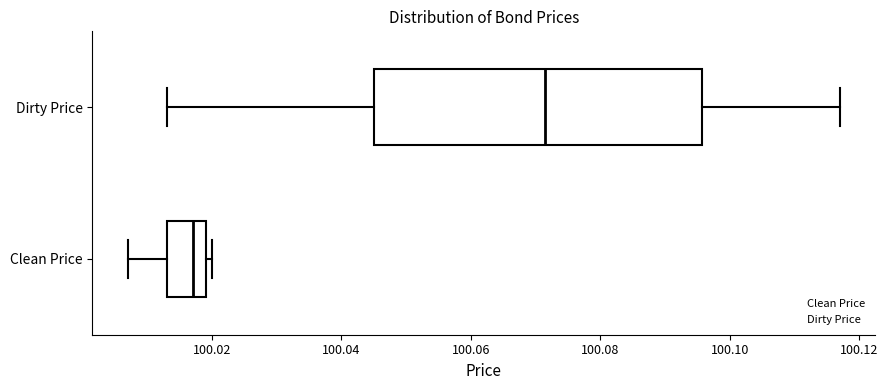

Where is the right edge of the box for Dirty Price on the x-axis? The values are not printed on the chart, so give them approximately, as read against the axis.

100.096